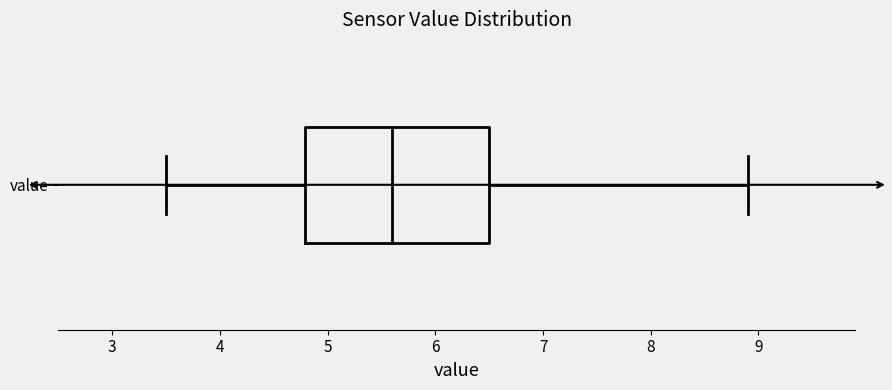

Where does the median line of the box for value sit on the x-axis? The values are not printed on the chart, so give them approximately, as read against the axis.

5.6